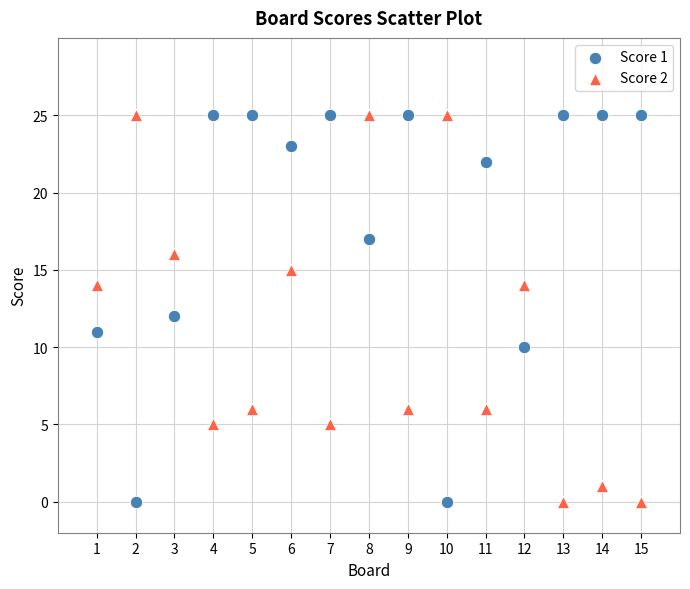

Across all data points, what is the range of Y values (max minus min)?

25